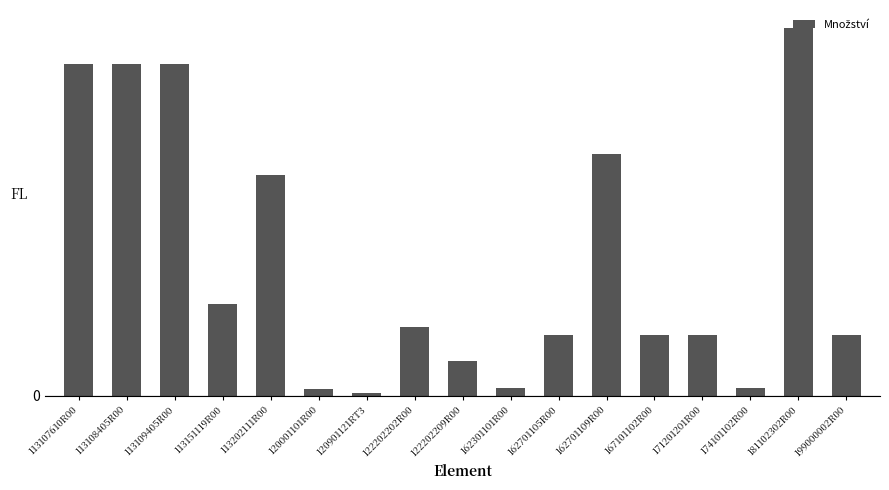

Is it true that the value at 162301101R00 is 11.0?

True